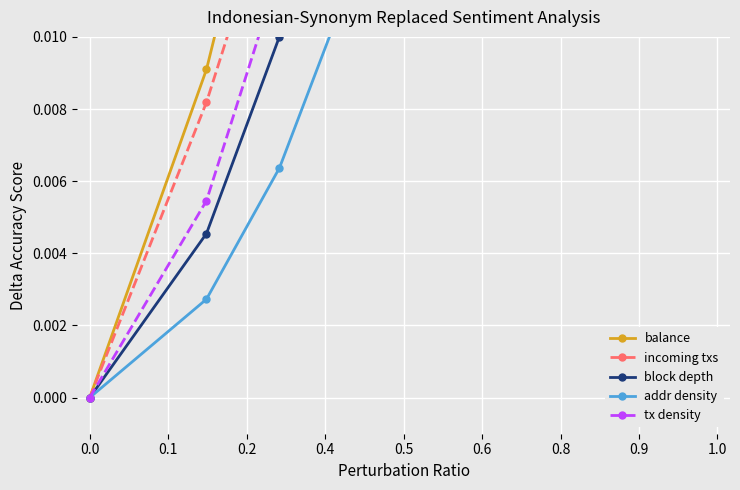

True or false: tx density and balance cross at least once.

False